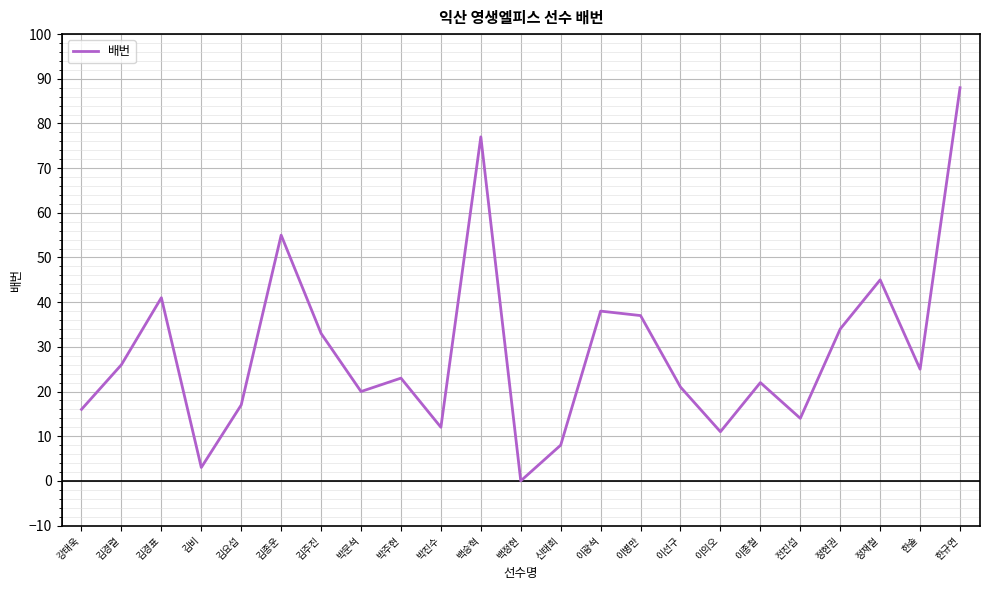

At which category does the data reach its first local peak?

김경표